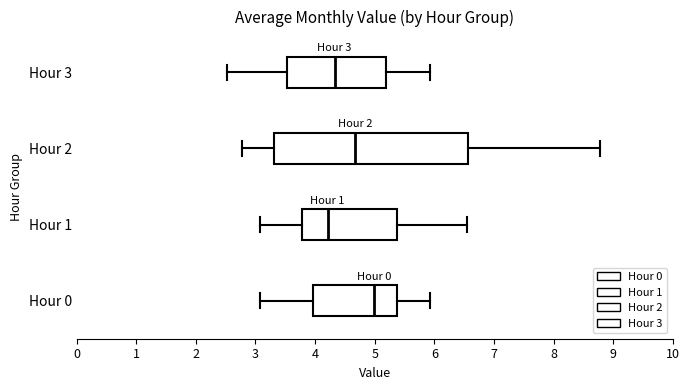

Which box's median line is the furthest to the right?

Hour 0